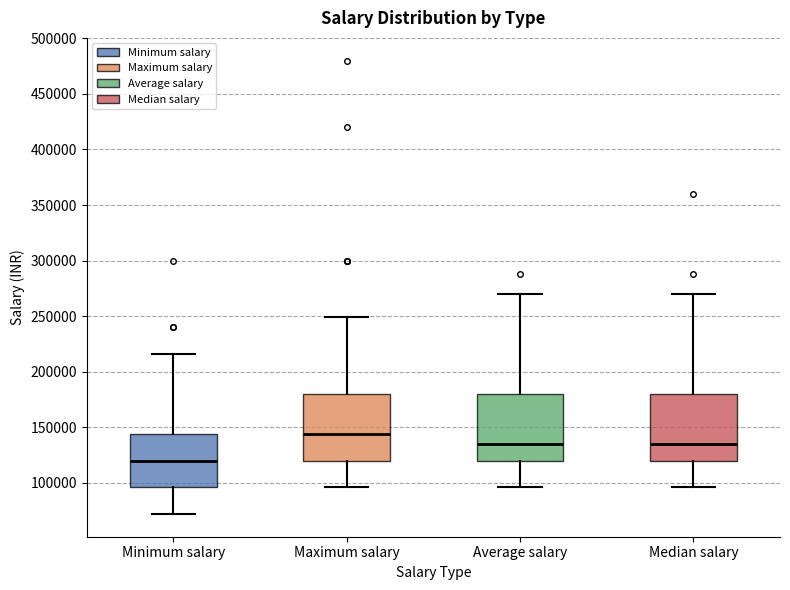

Where does the lower whisker of the box for Maximum salary end on the y-axis? The values are not printed on the chart, so give them approximately, as read against the axis.

95000